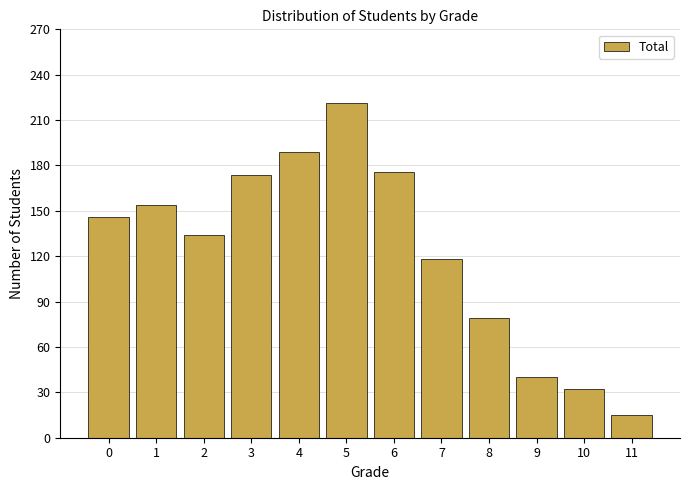

Reading left to right, what are all the values shown in this chart?

0=146	1=154	2=134	3=174	4=189	5=221	6=176	7=118	8=79	9=40	10=32	11=15